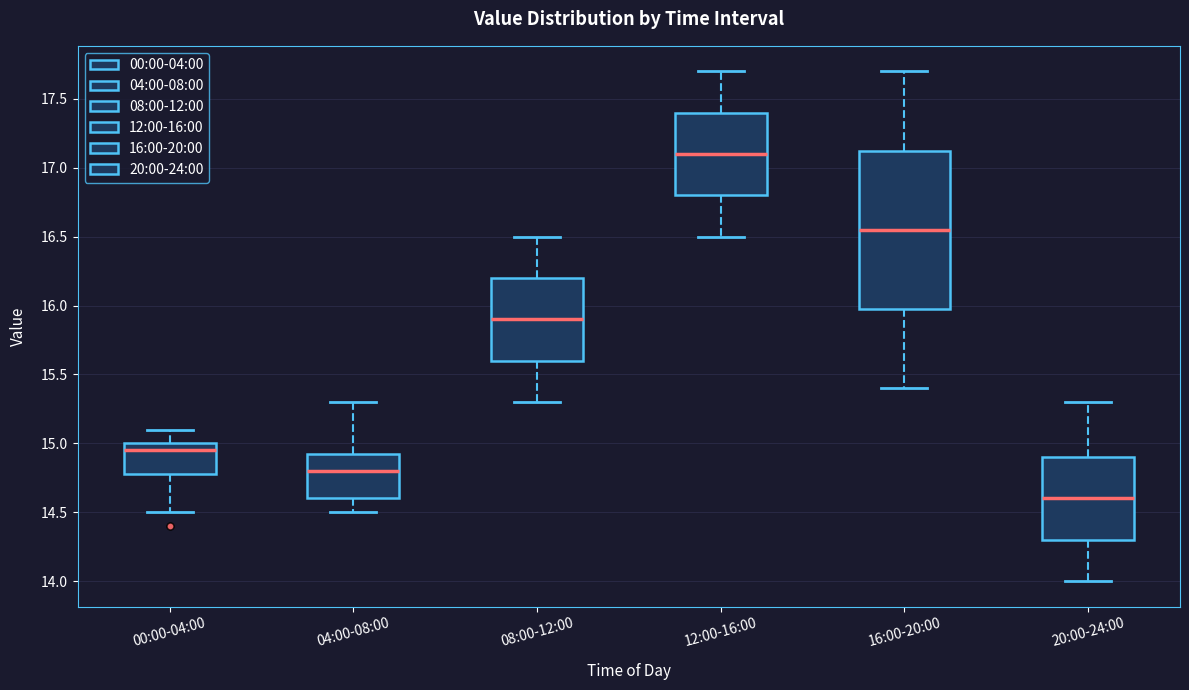

Which box has the highest median line?

12:00-16:00